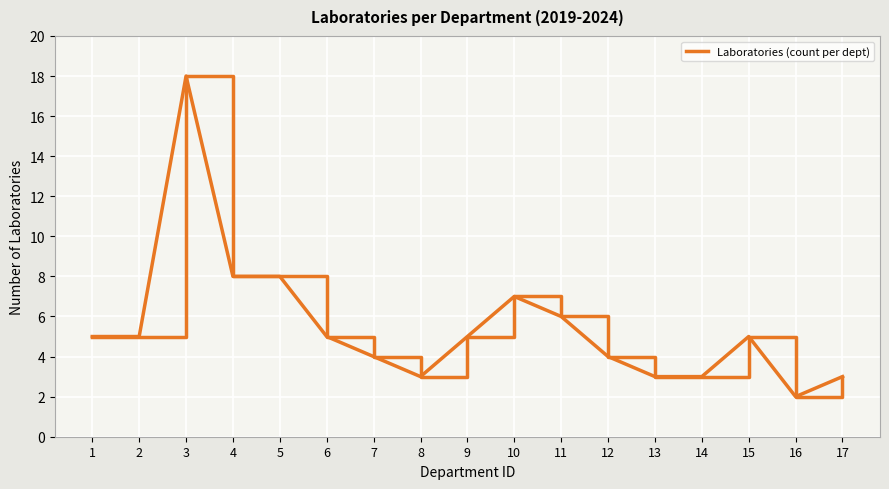

What is the difference between the maximum and minimum values?

16